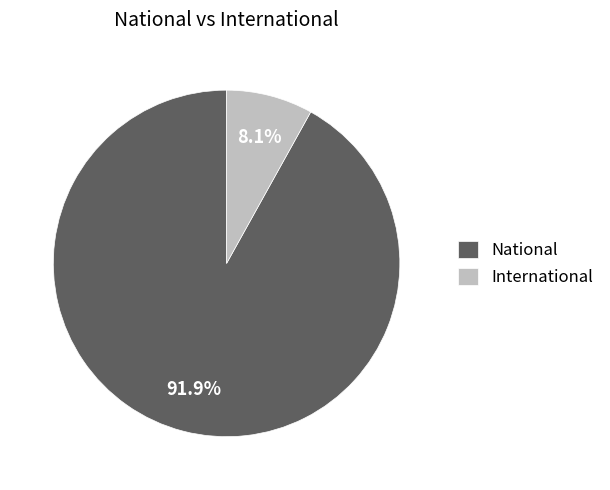

To the nearest percent, what is the average slice percentage?

50%